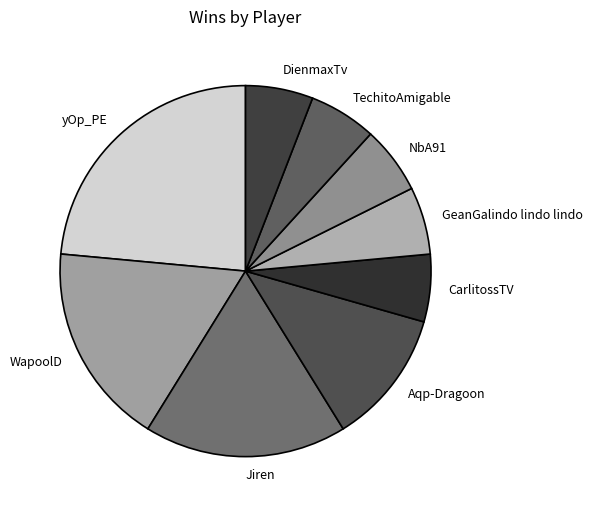

True or false: DienmaxTv accounts for 6% of the total.

True